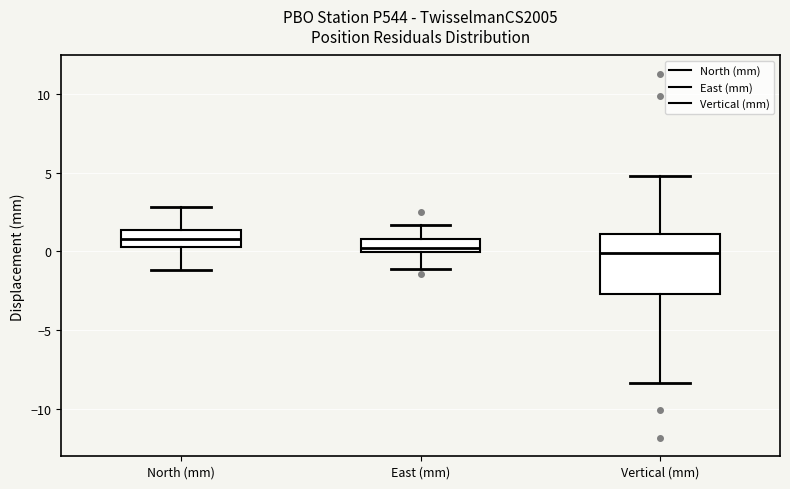

Comparing the boxes themselves (not the whiskers), which one is the tallest?

Vertical (mm)